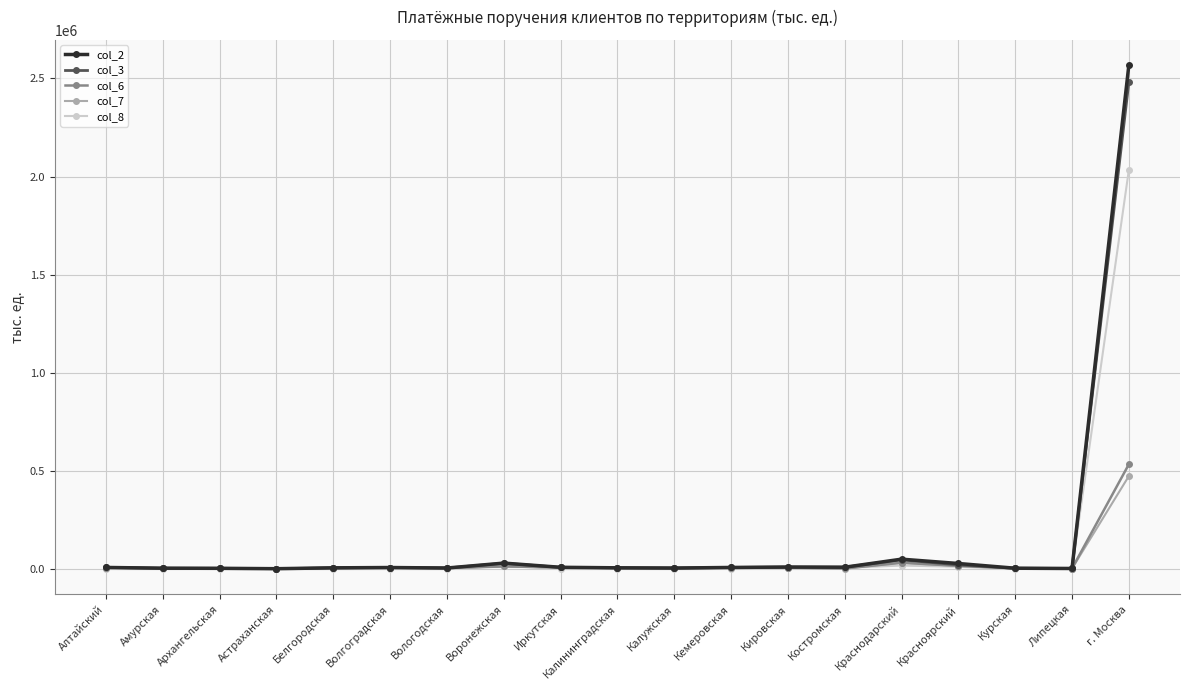

True or false: col_3 has more than 2 points higher than both neighbors.

True